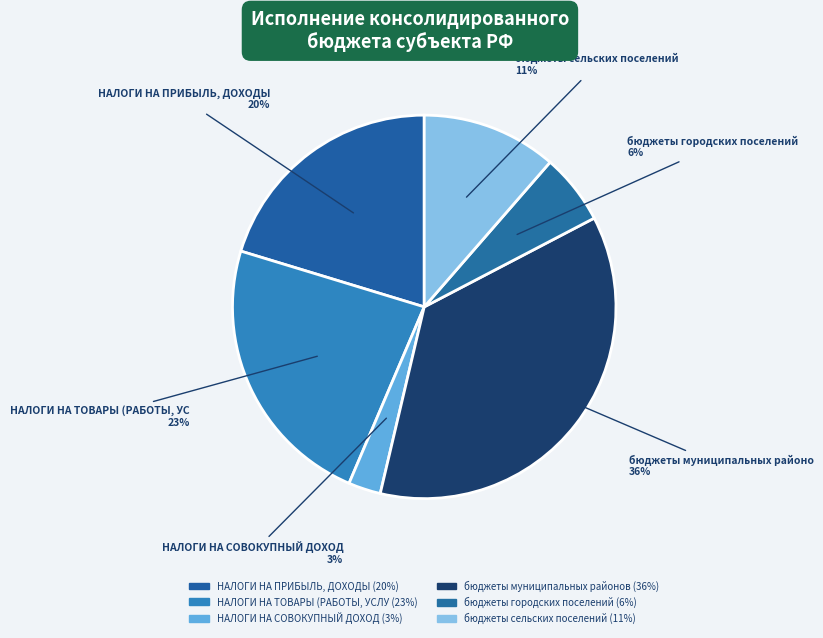

How many segments does this pie chart have?

6